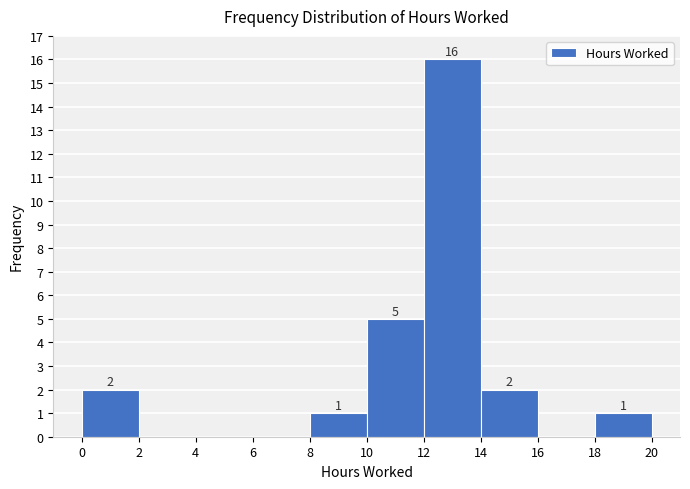

Over which range of the x-axis is the bar tallest?

12 to 14